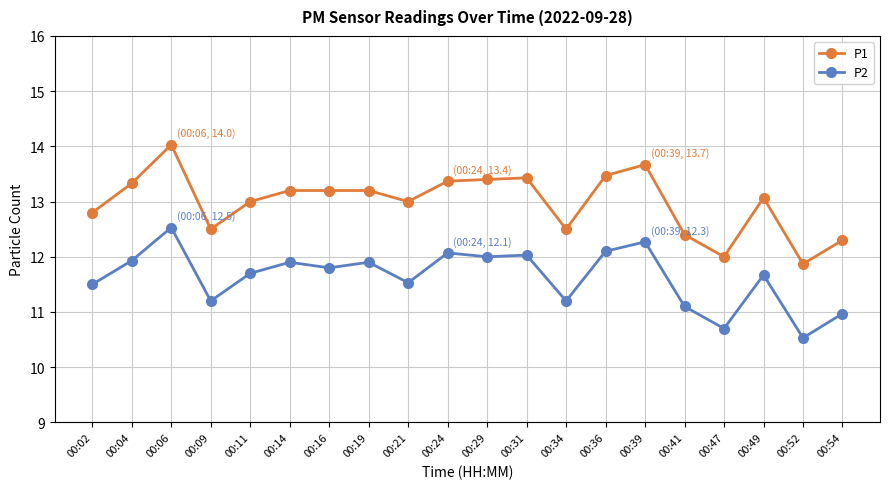

What is the lowest value of the P1 series?

11.9